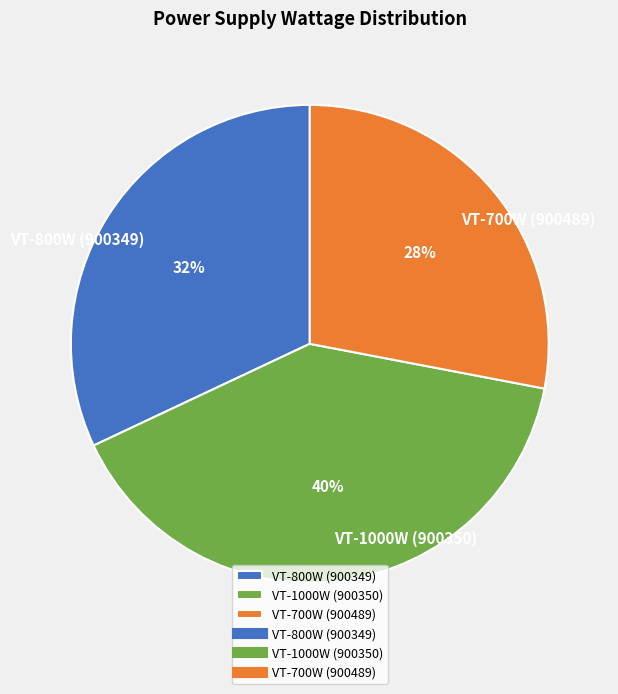

Does any single category account for the majority?

No